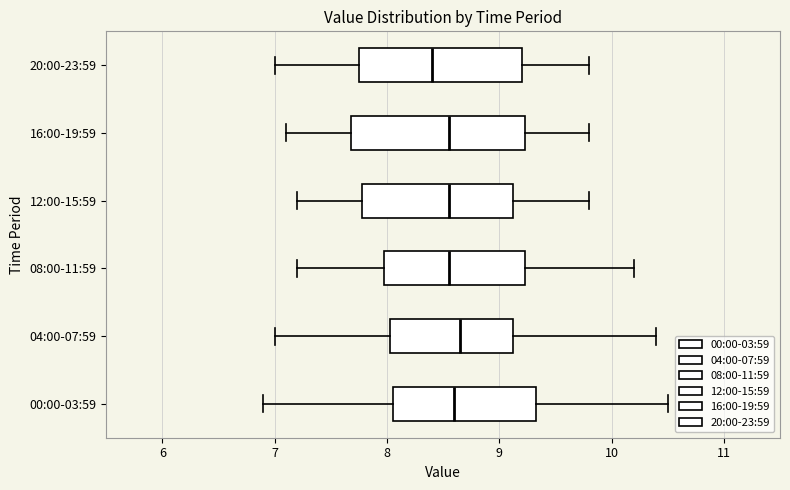

Which box is the widest, from its left edge to its right edge?

16:00-19:59